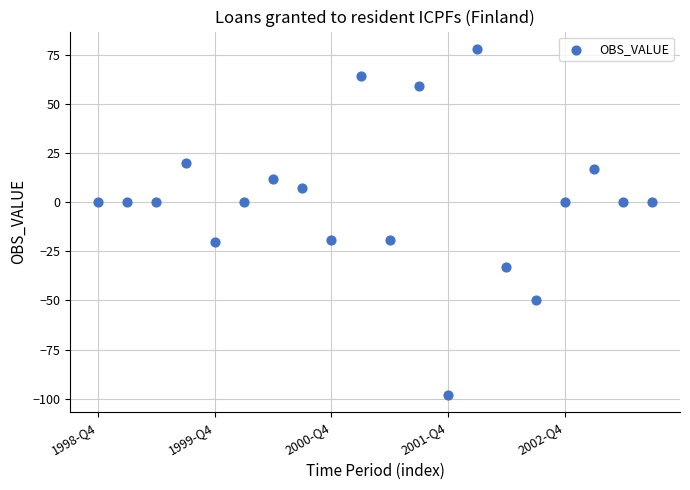

What is the range of Y values (max minus min)?

176